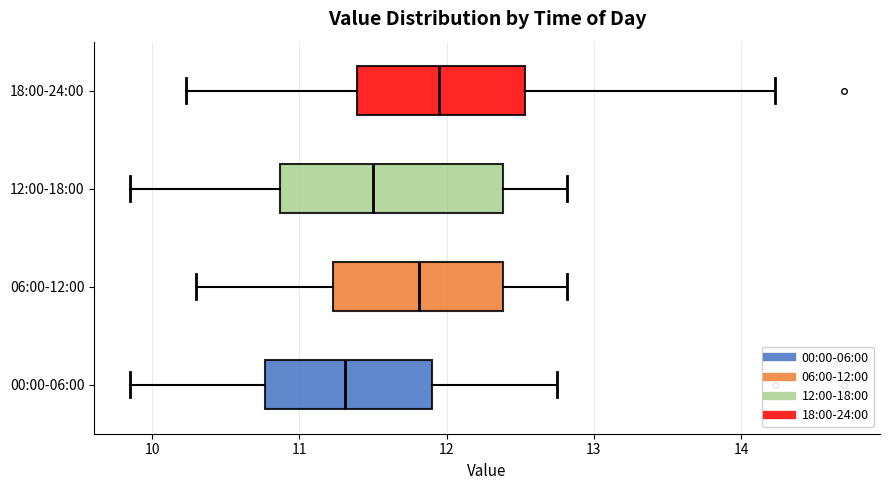

Which box's median line is the furthest to the right?

18:00-24:00